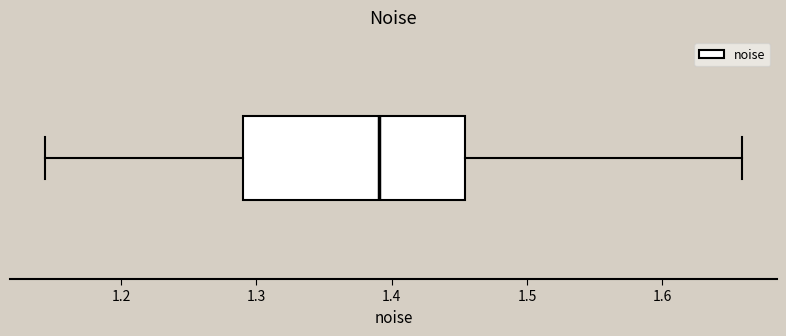

Transcribe this box plot: give where the median line is, the range the box spans, and where the two whiskers end, as read against the x-axis. The values are not printed on the chart, so give them approximately, as read against the axis.

median 1.39, box 1.29 to 1.45, whiskers 1.14 to 1.66